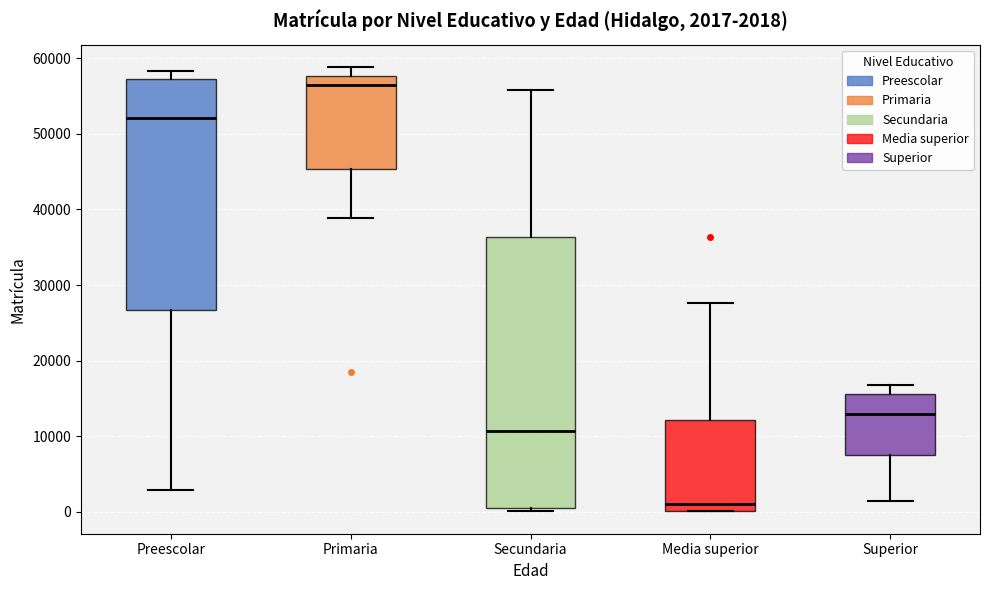

Which box's median line is the lowest?

Media superior